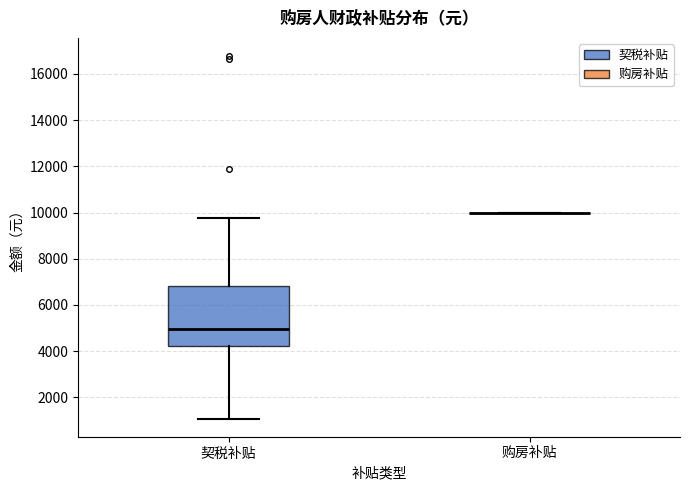

Comparing the boxes themselves (not the whiskers), which one is the tallest?

契税补贴